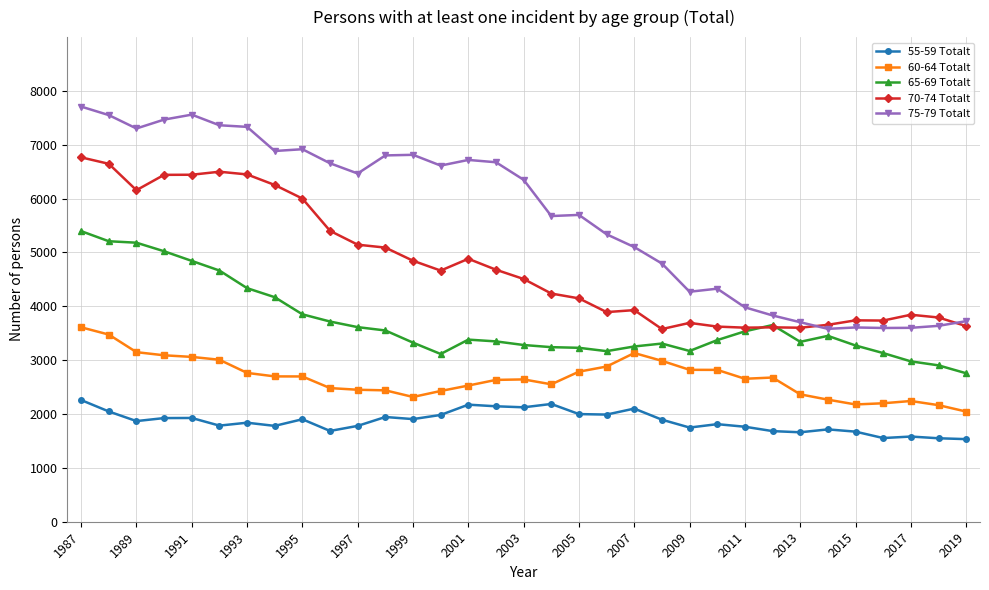

What is the difference between the maximum and minimum values in the 75-79 Totalt series?

4128